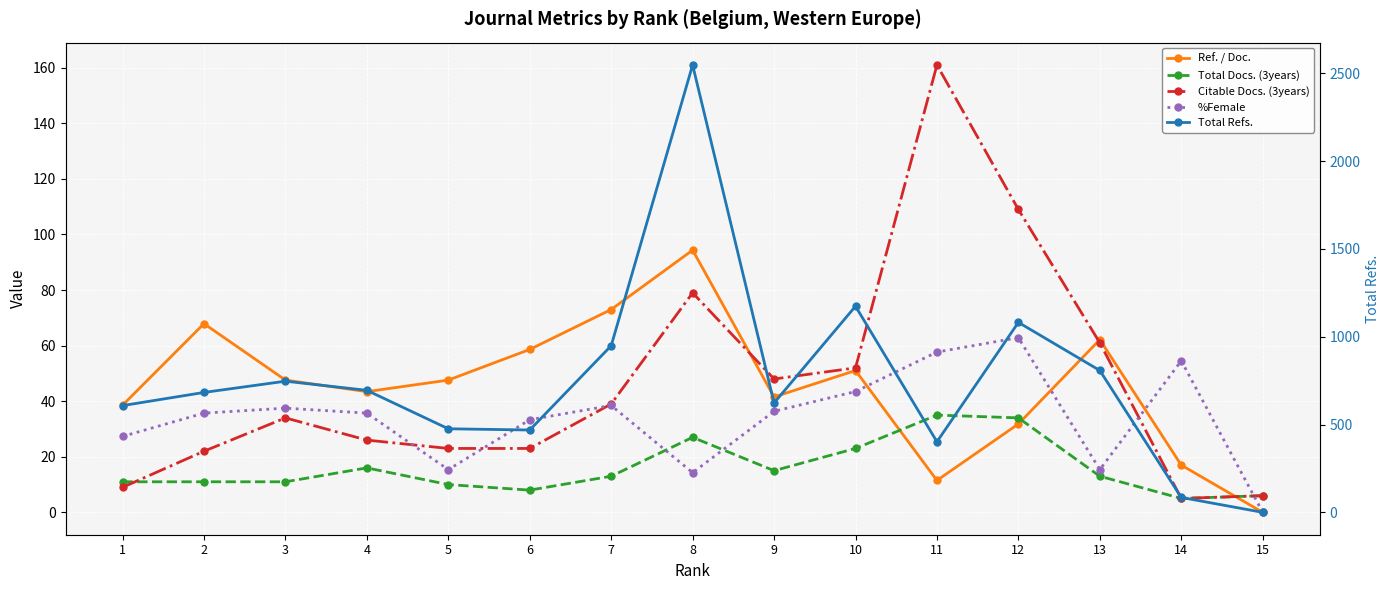

What is the difference between the Total Docs. (3years) values at 4 and 1?

5.0